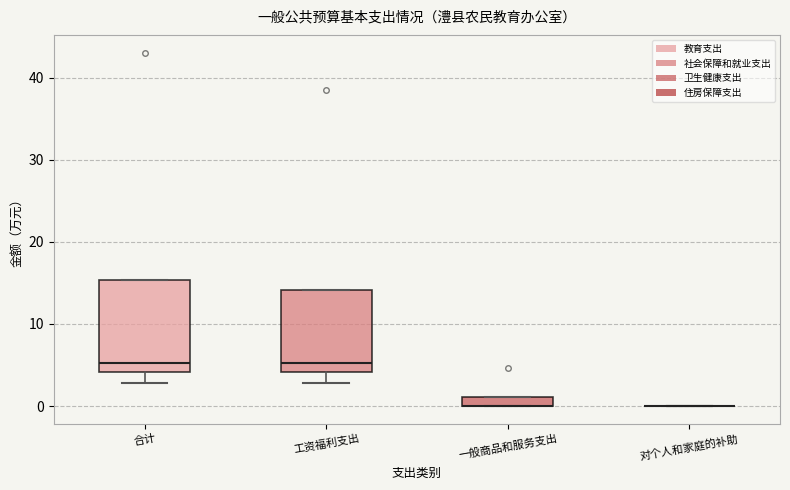

Comparing the boxes themselves (not the whiskers), which one is the tallest?

合计